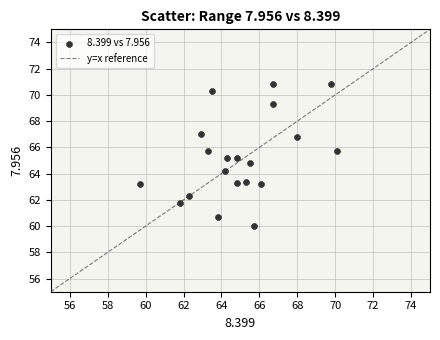

What is the range of X values (max minus min)?

10.4